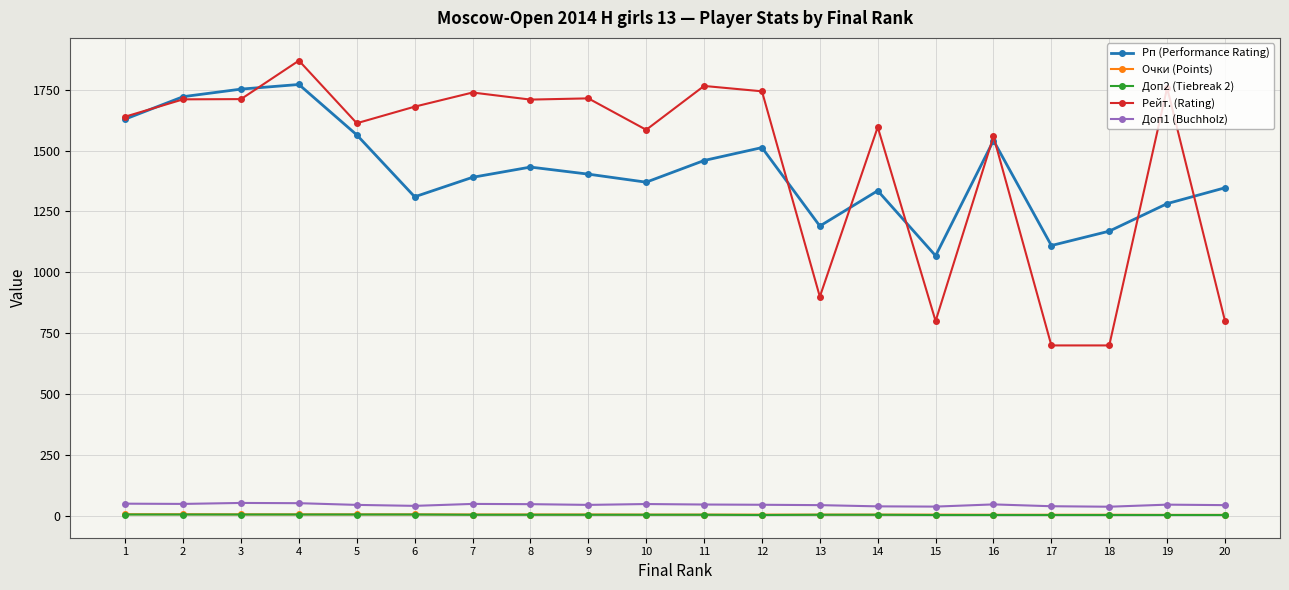

How many lines are shown in the chart?

5